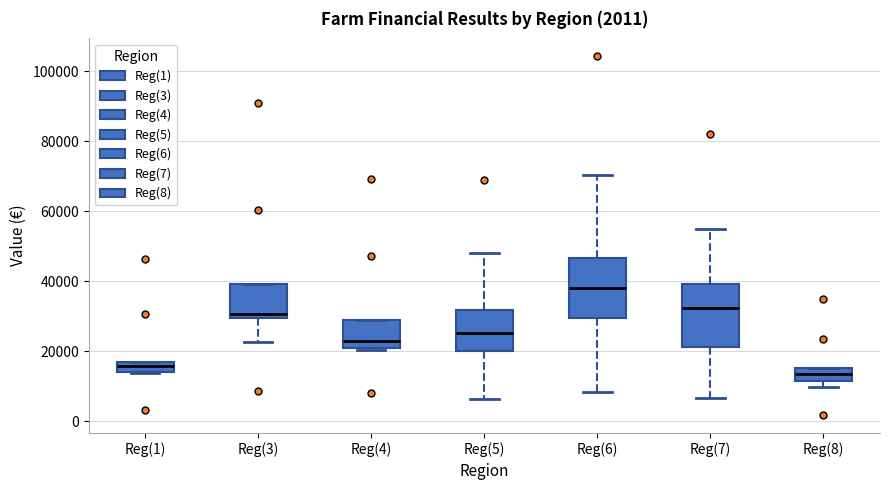

Reading left to right, transcribe this box plot: for each box, give where its median line is, the range the box spans, and where its two whiskers end, as read against the y-axis. The values are not printed on the chart, so give them approximately, as read against the axis.

Reg(1): median 16000, box 14000 to 18000, whiskers 14000 to 18000
Reg(3): median 30000 (just above the box's lower edge), box 30000 to 40000, whiskers 22000 to 40000
Reg(4): median 22000, box 20000 to 30000, whiskers 20000 to 30000
Reg(5): median 26000, box 20000 to 32000, whiskers 6000 to 48000
Reg(6): median 38000, box 30000 to 46000, whiskers 8000 to 70000
Reg(7): median 32000, box 22000 to 40000, whiskers 6000 to 54000
Reg(8): median 14000, box 12000 to 16000, whiskers 10000 to 16000